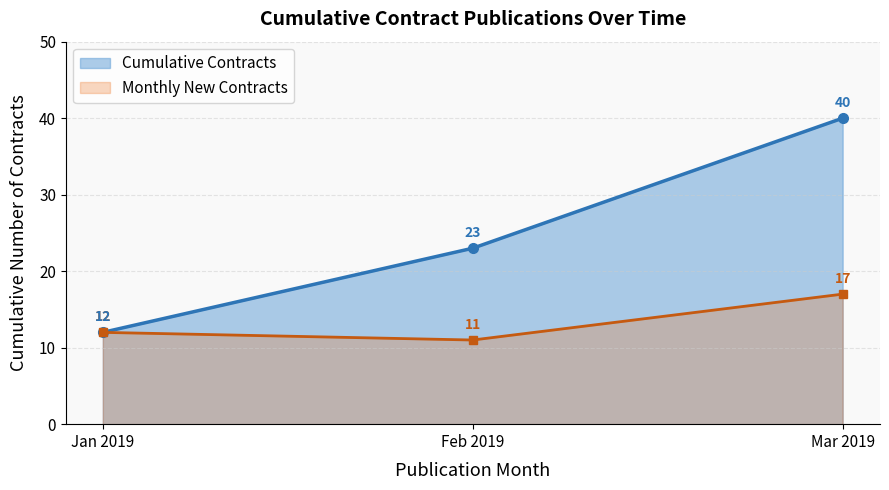

Rank the series at Feb 2019 from highest to lowest value.

Cumulative Contracts, Monthly New Contracts